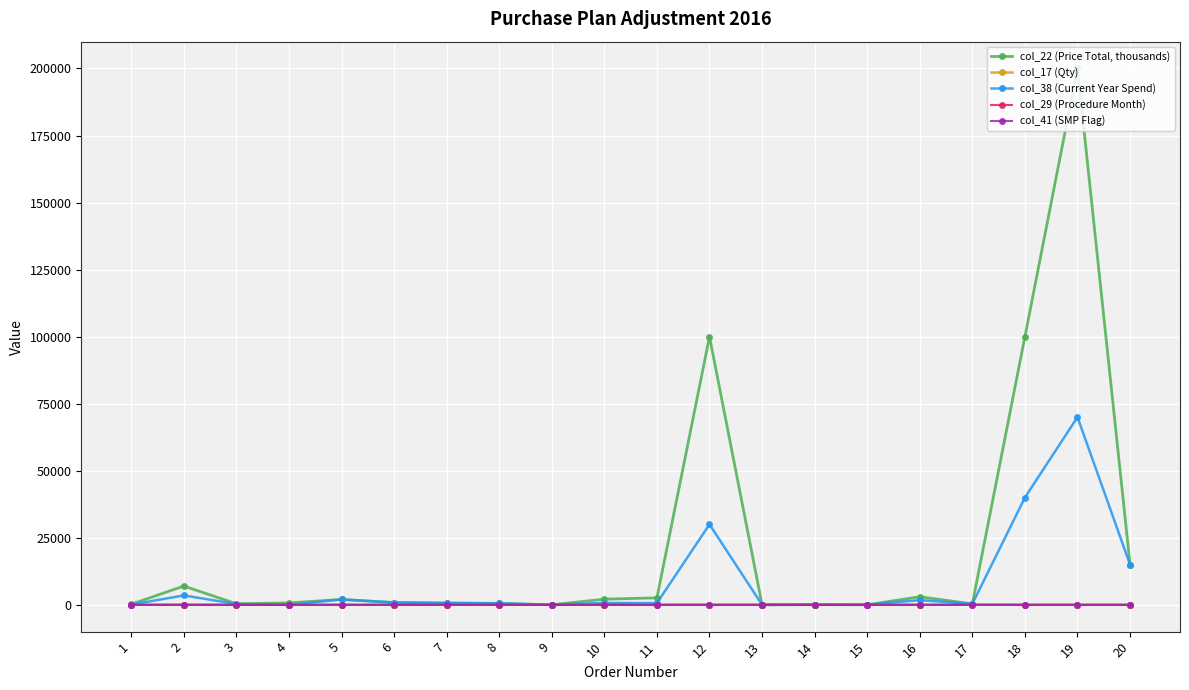

Count the number of data series in this chart.

5